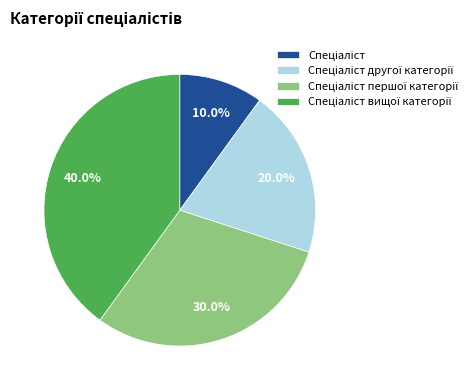

Does any single category account for the majority?

No